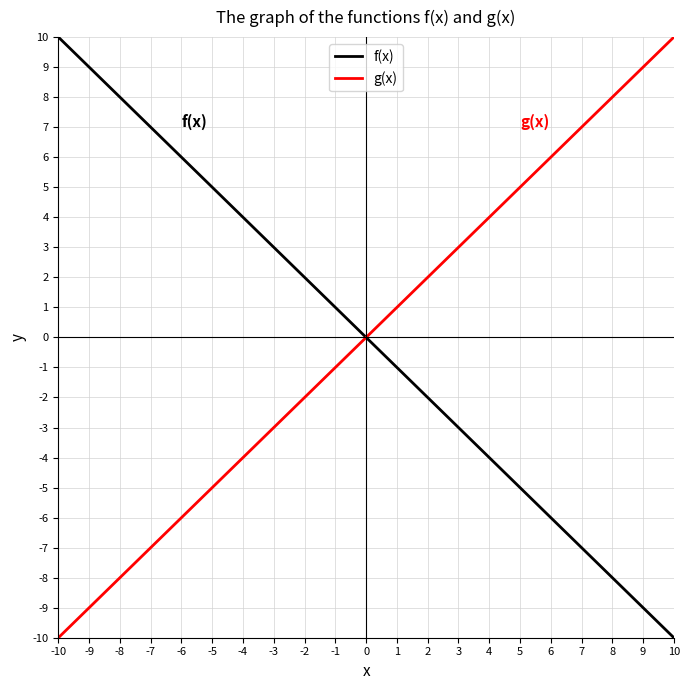

What is the maximum value shown in the chart?

10